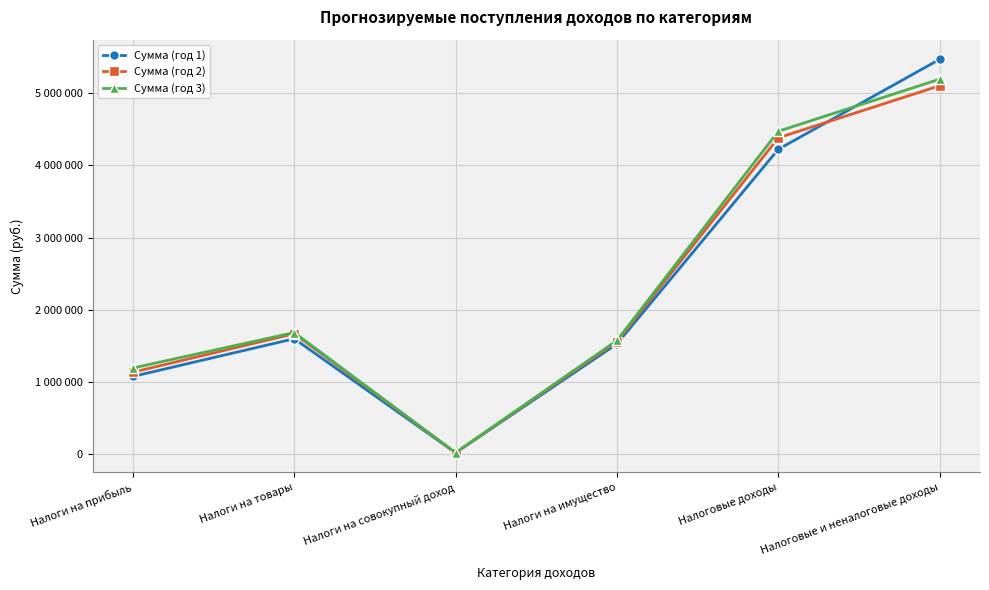

Is this an area chart (filled region under the line)?

No